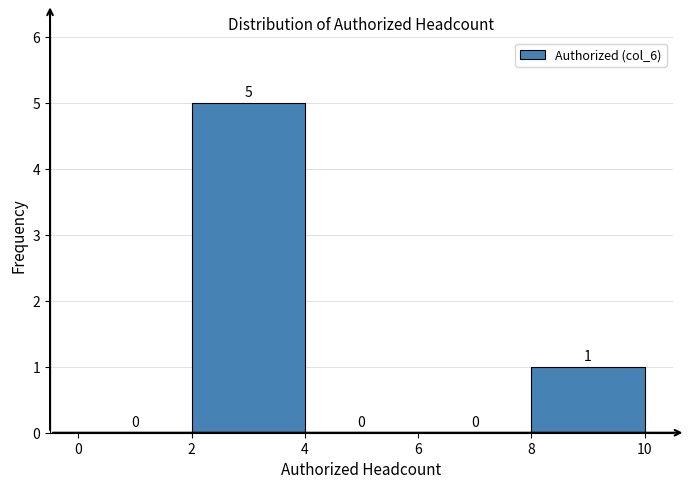

Reading left to right, transcribe this chart: for each bar, give the range it covers on the x-axis and its height.

0 to 2: 0
2 to 4: 5
4 to 6: 0
6 to 8: 0
8 to 10: 1